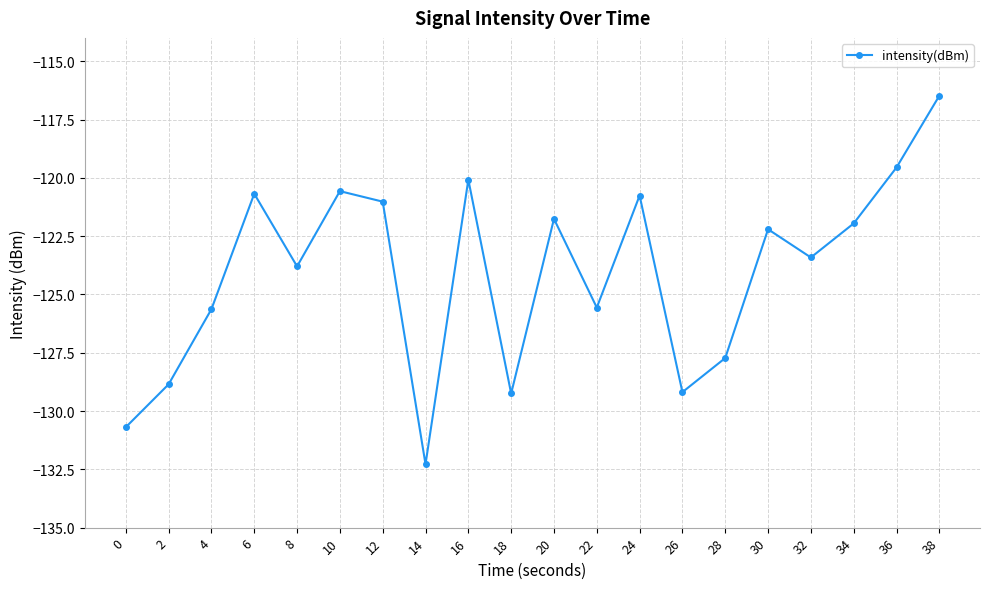

Does the chart display data point markers on the line(s)?

Yes